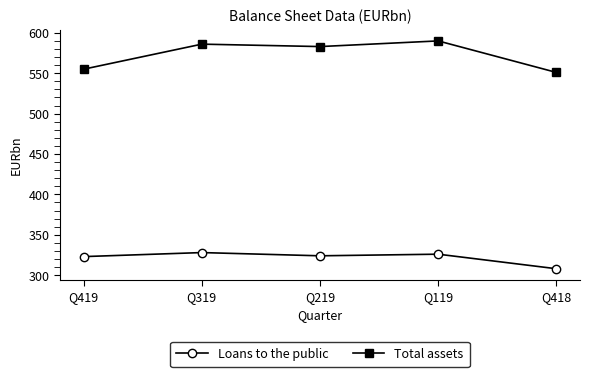

Does the chart have visible grid lines?

No